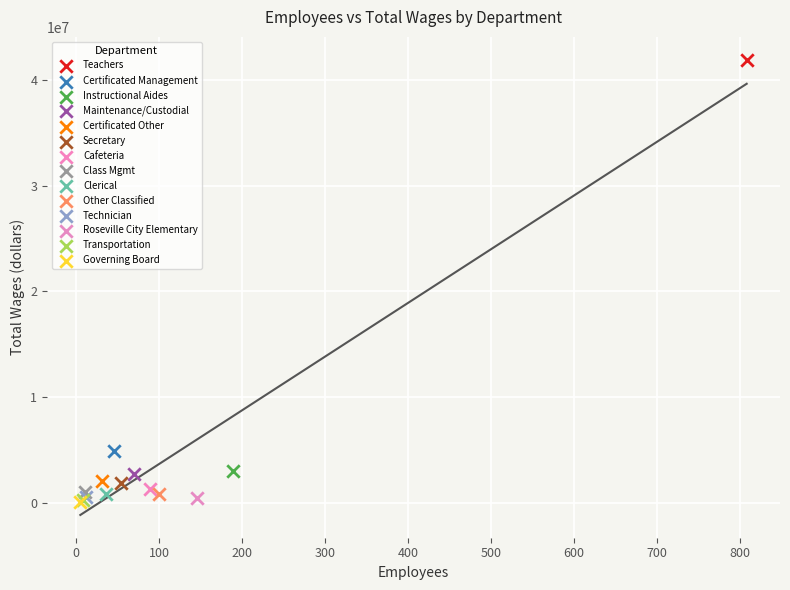

What are all the series names shown in the legend?

Teachers, Certificated Management, Instructional Aides, Maintenance/Custodial, Certificated Other, Secretary, Cafeteria, Class Mgmt, Clerical, Other Classified, Technician, Roseville City Elementary, Transportation, Governing Board